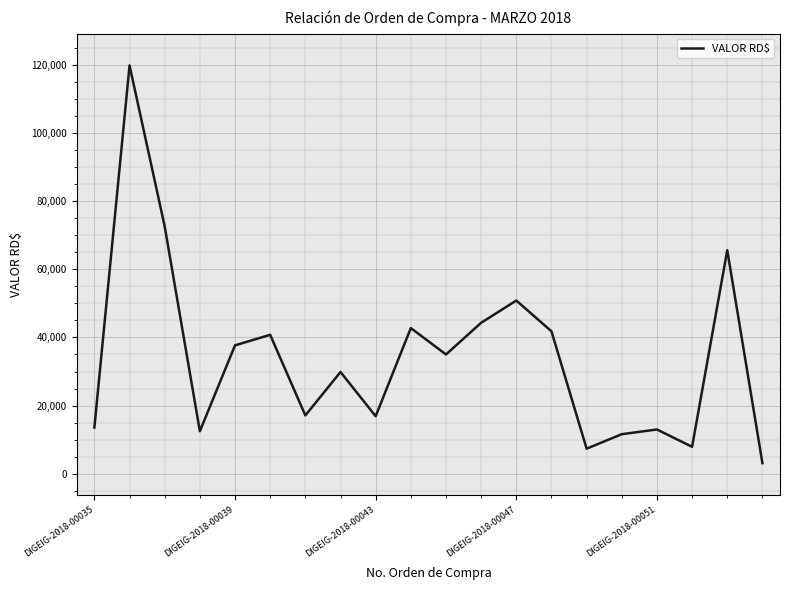

What is the greatest value displayed?

119829.0